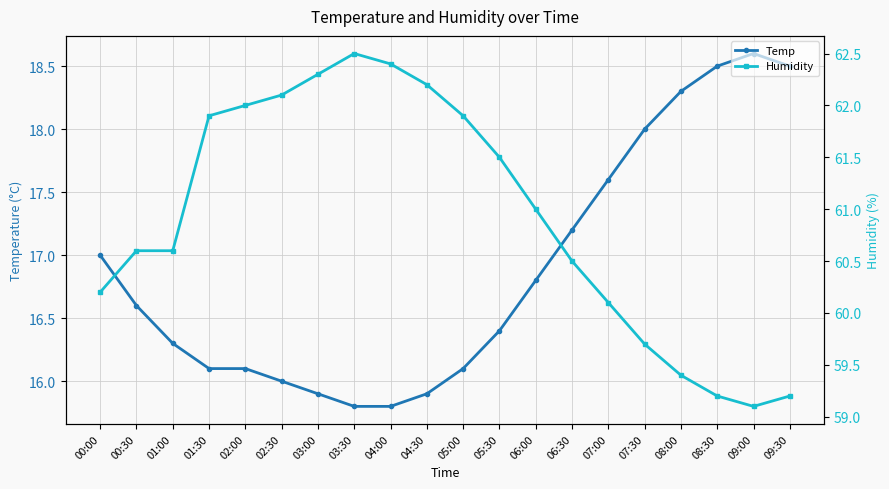

What is the minimum value for Temp?

15.8